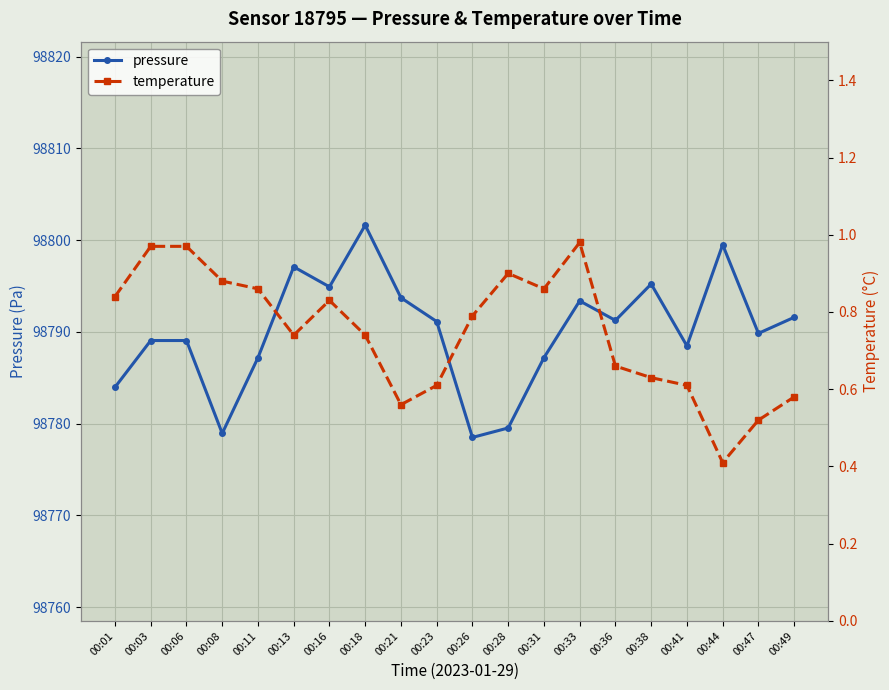

List the series in order of their overall mean, highest first.

pressure, temperature